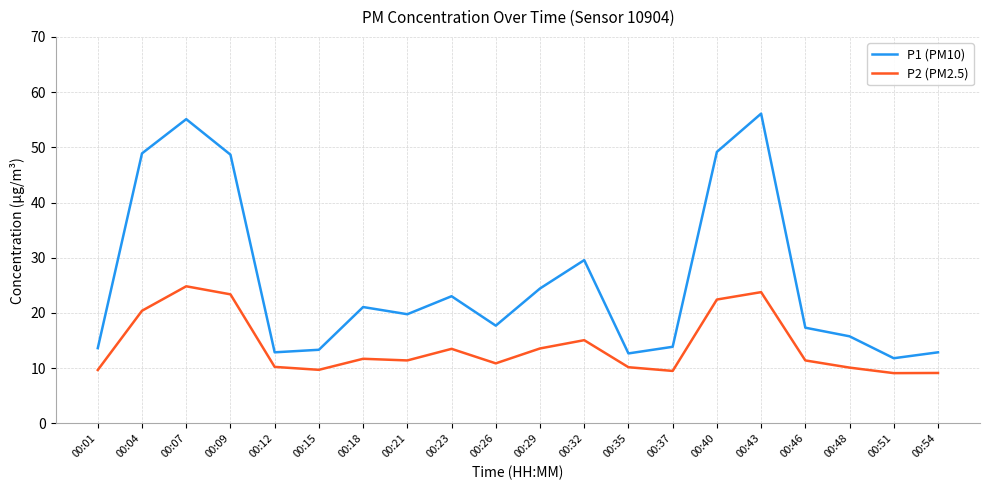

Read the P2 (PM2.5) value at 00:35.

10.2